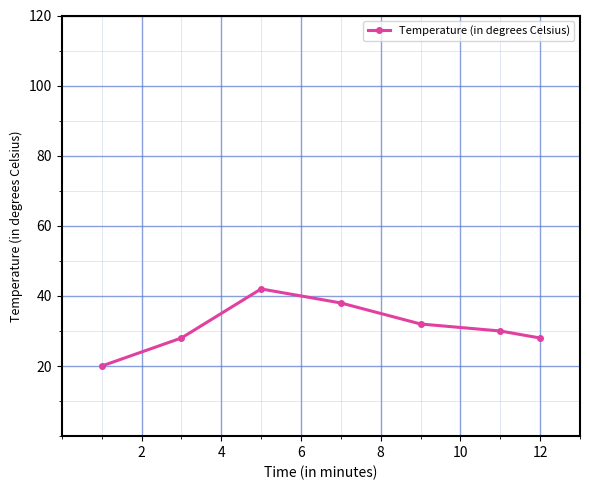

True or false: there are more than 1 points higher than both neighbors.

False